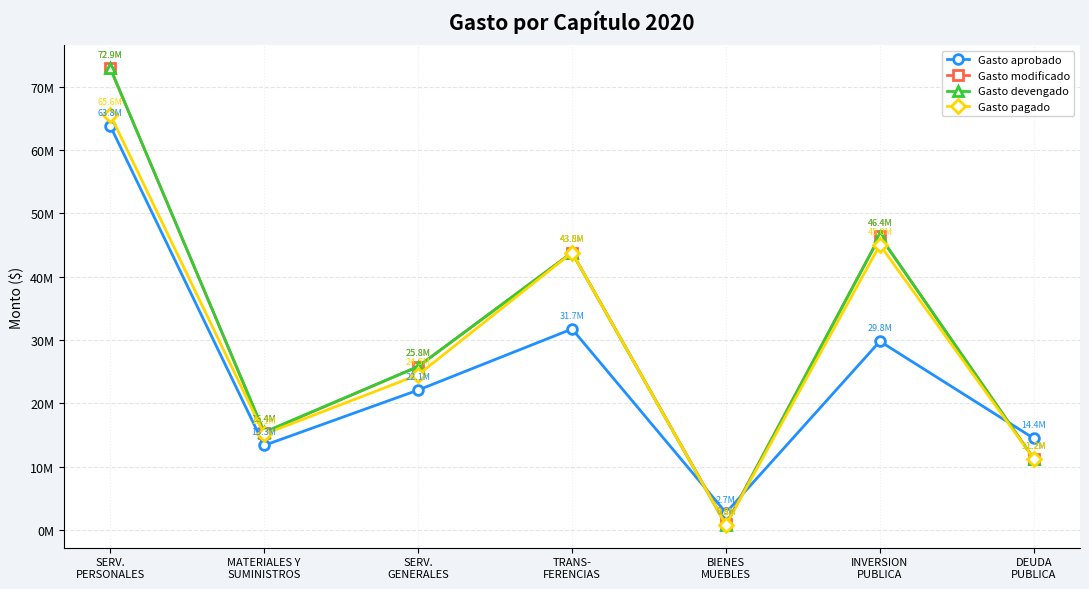

Which series has the largest total across all categories?

Gasto modificado